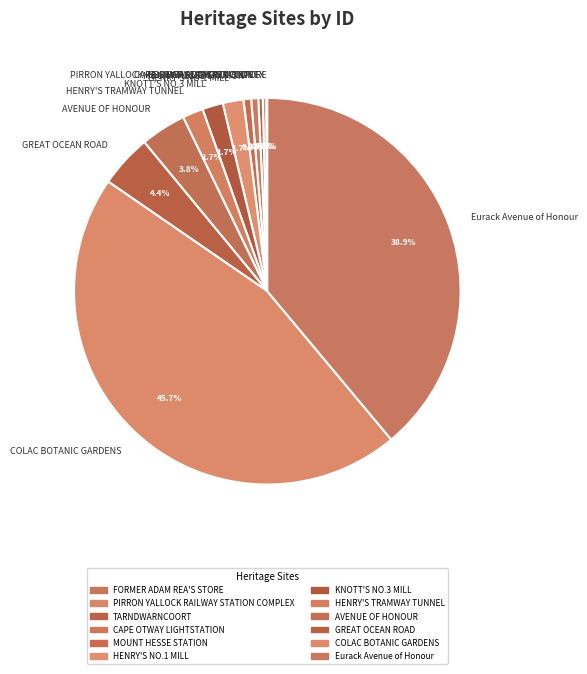

Does Eurack Avenue of Honour account for over 50% of the chart?

No